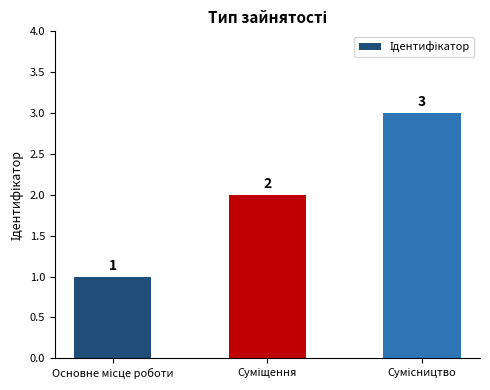

What is the greatest value displayed?

3